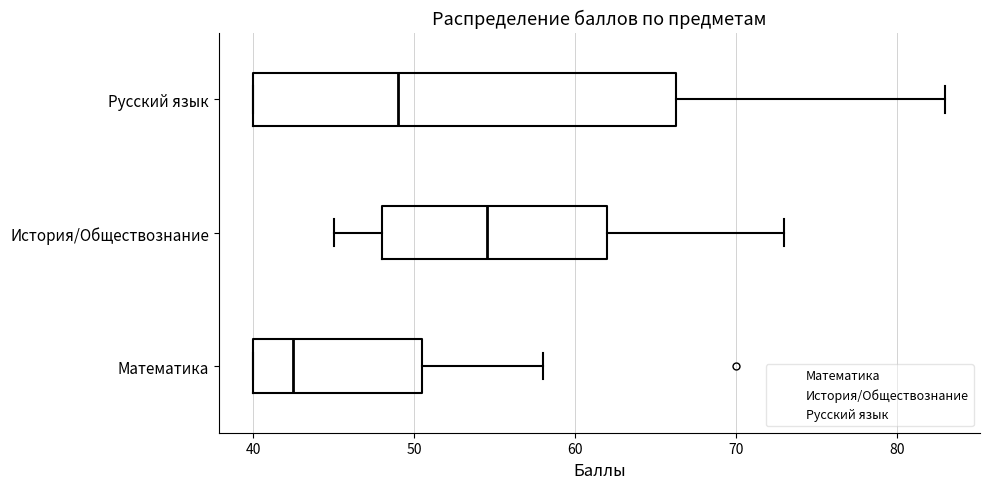

Comparing the boxes themselves (not the whiskers), which one is the widest?

Русский язык